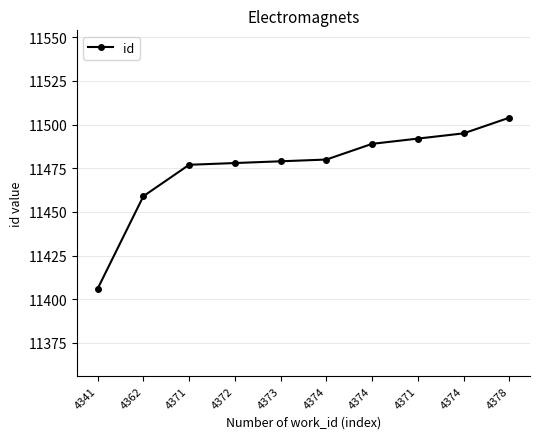

Count the number of categories in the chart.

10